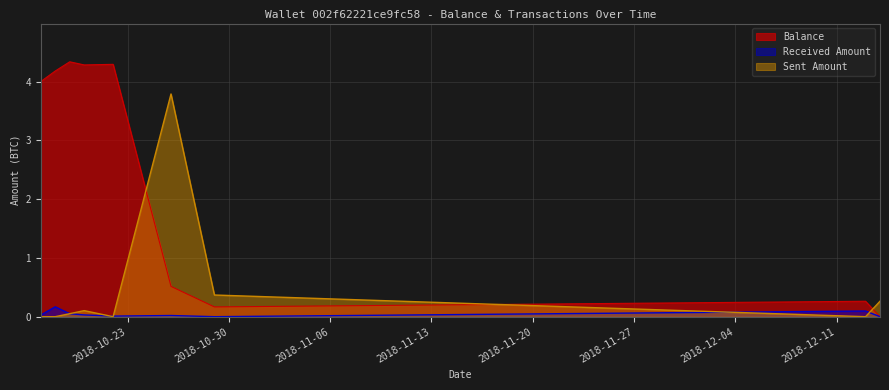

What are all the series names shown in the legend?

Balance, Received Amount, Sent Amount